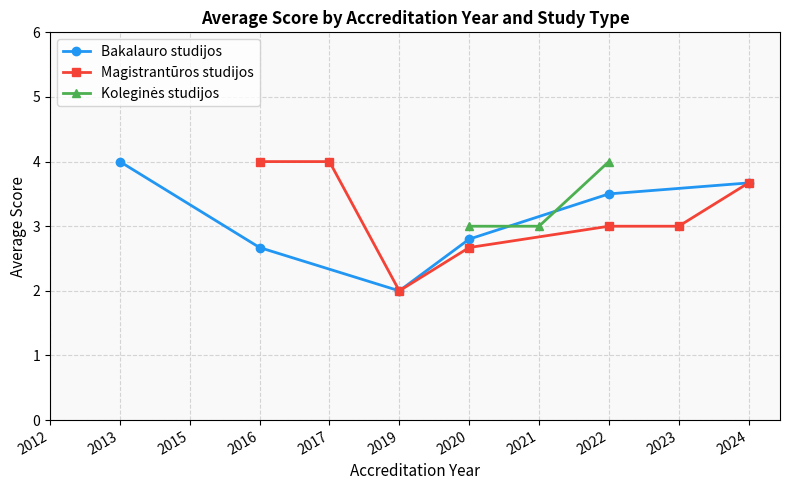

Where is the first local minimum for Bakalauro studijos?

2019